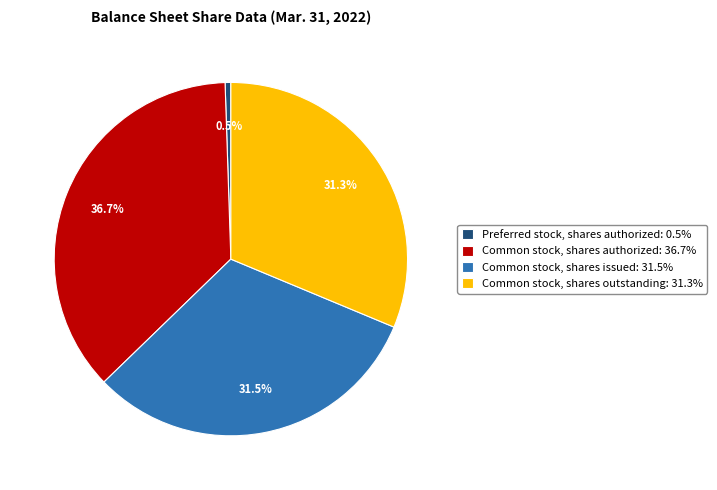

How many slices are in this pie chart?

4